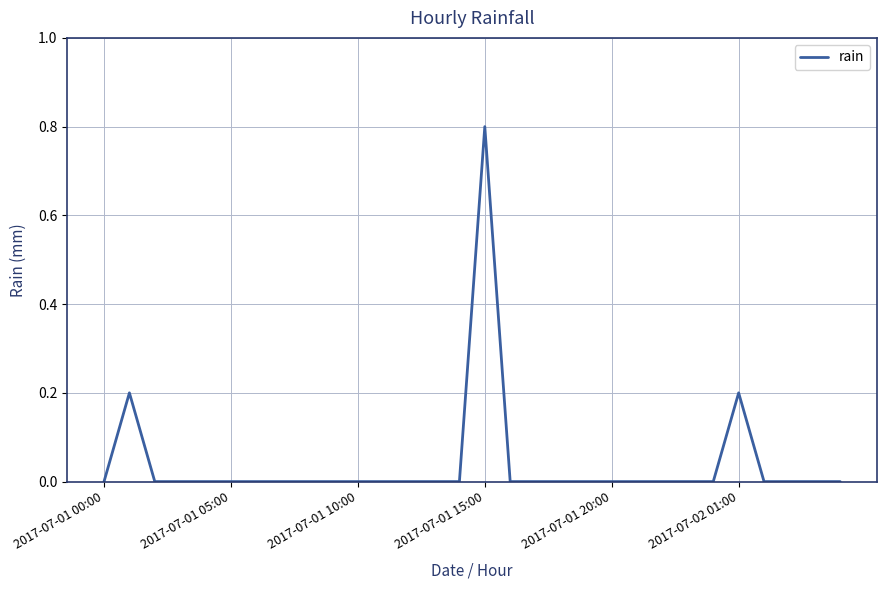

What is the greatest value displayed?

0.8